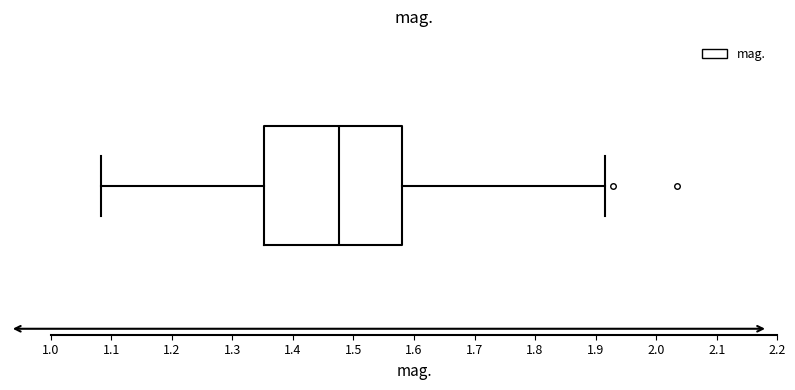

Where does the right whisker of the box end on the x-axis? The values are not printed on the chart, so give them approximately, as read against the axis.

1.92